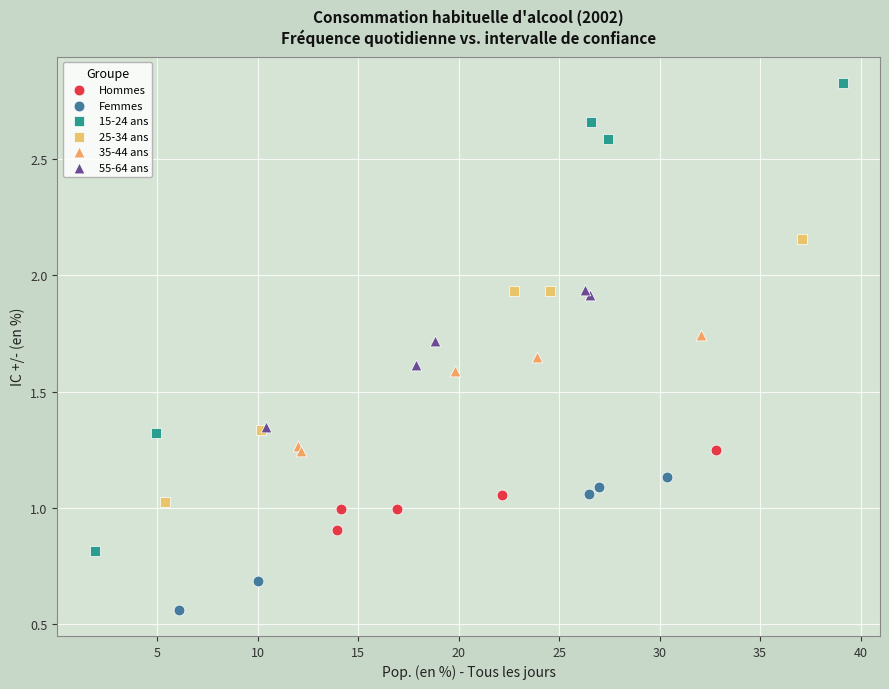

Which series reaches the minimum Y coordinate?

Femmes